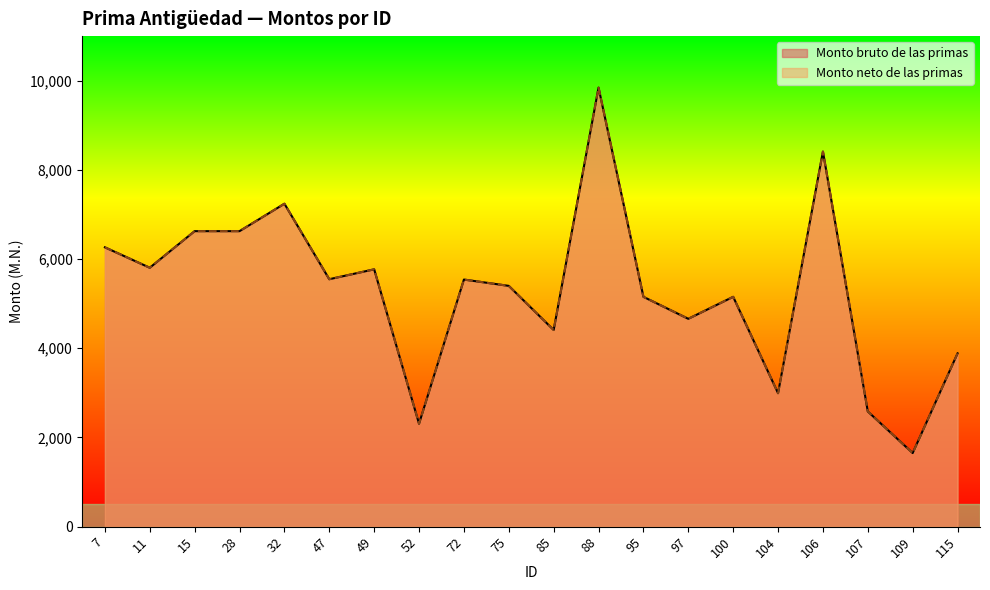

Reading right to left, what are all the values shown in this chart?

Monto bruto de las primas: 3886.0	1650.8	2583.2	8411.2	2992.9	5154.0	4660.8	5154.0	9845.8	4410.5	5399.5	5541.4	2308.2	5770.5	5548.6	7241.6	6626.6	6626.6	5806.0	6264.2
Monto neto de las primas: 3886.0	1650.8	2583.2	8411.2	2992.9	5154.0	4660.8	5154.0	9845.8	4410.5	5399.5	5541.4	2308.2	5770.5	5548.6	7241.6	6626.6	6626.6	5806.0	6264.2